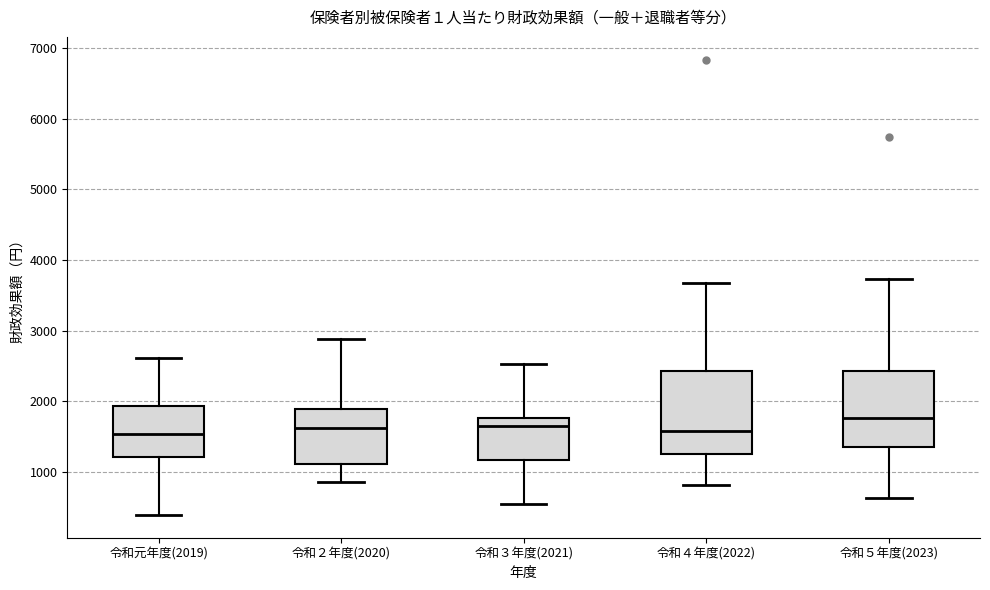

Reading left to right, read every box against the y-axis: the position of its median line, the range the box covers, and the ends of its whiskers. The values are not printed on the chart, so give them approximately, as read against the axis.

令和元年度(2019): median 1500, box 1200 to 1900, whiskers 400 to 2600
令和２年度(2020): median 1600, box 1100 to 1900, whiskers 900 to 2900
令和３年度(2021): median 1600, box 1200 to 1800, whiskers 500 to 2500
令和４年度(2022): median 1600, box 1200 to 2400, whiskers 800 to 3700
令和５年度(2023): median 1800, box 1400 to 2400, whiskers 600 to 3700